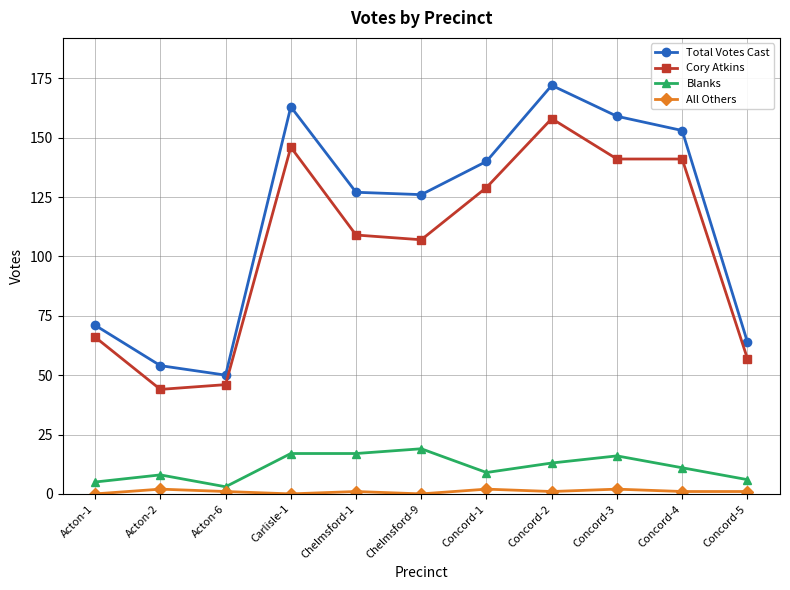

What is the difference between the maximum and minimum values in the Blanks series?

16